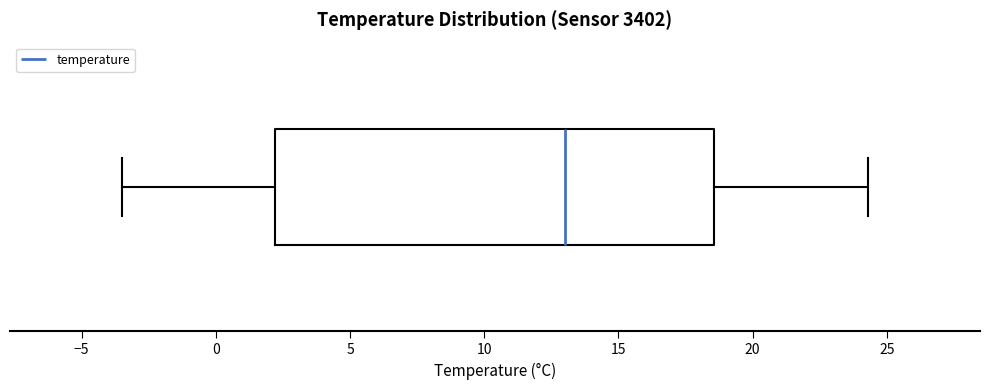

Read this box plot against the x-axis: the position of the median line, the range covered by the box, and the ends of both whiskers. The values are not printed on the chart, so give them approximately, as read against the axis.

median 13.0, box 2.0 to 18.5, whiskers -3.5 to 24.5